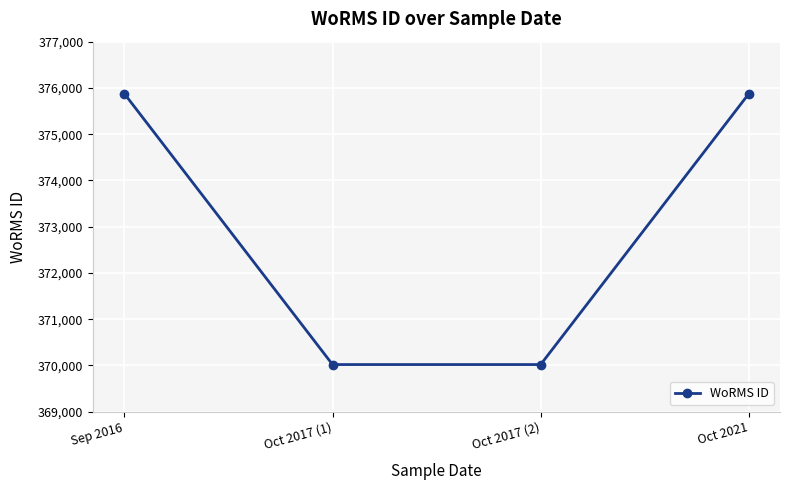

What is the value of the 3rd point from the left?

370019